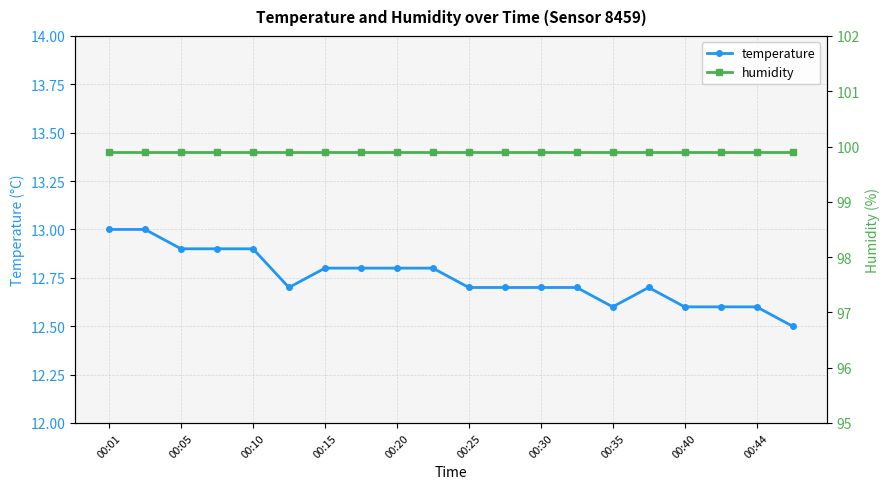

Which series has the largest range (max minus min)?

temperature